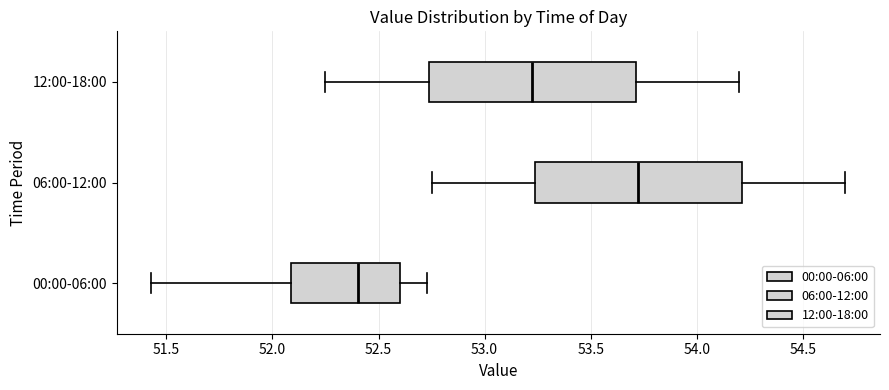

Where does the right whisker of the box for 12:00-18:00 end on the x-axis? The values are not printed on the chart, so give them approximately, as read against the axis.

54.20